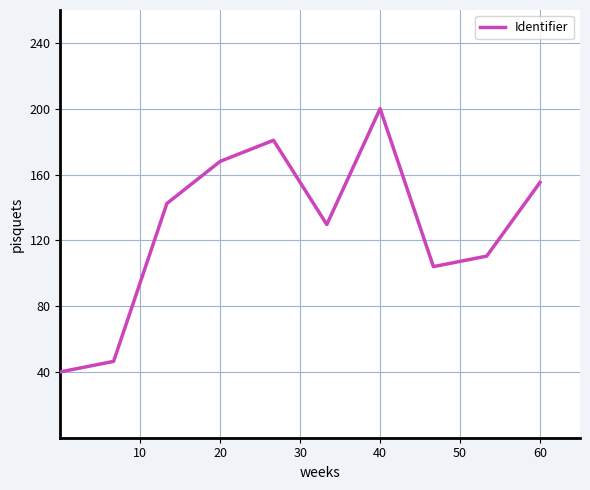

What is the greatest value displayed?

200.0